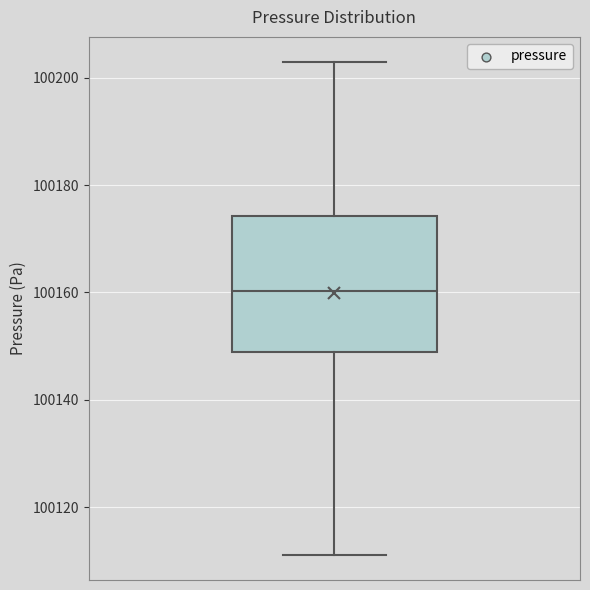

Read this box plot against the y-axis: the position of the median line, the range covered by the box, and the ends of both whiskers. The values are not printed on the chart, so give them approximately, as read against the axis.

median 100160, box 100148 to 100174, whiskers 100112 to 100202